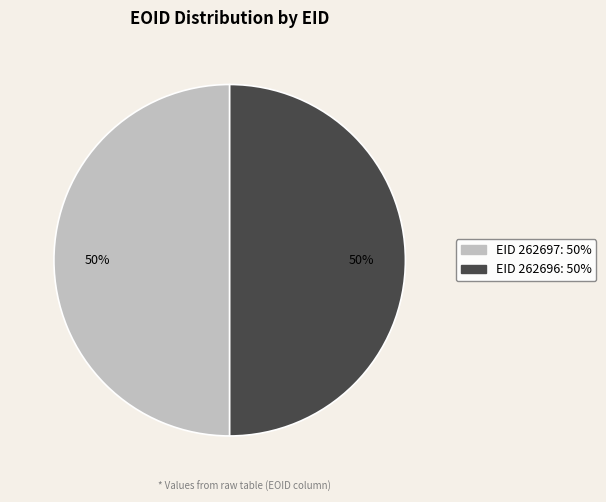

To the nearest percent, what is the average slice percentage?

50%